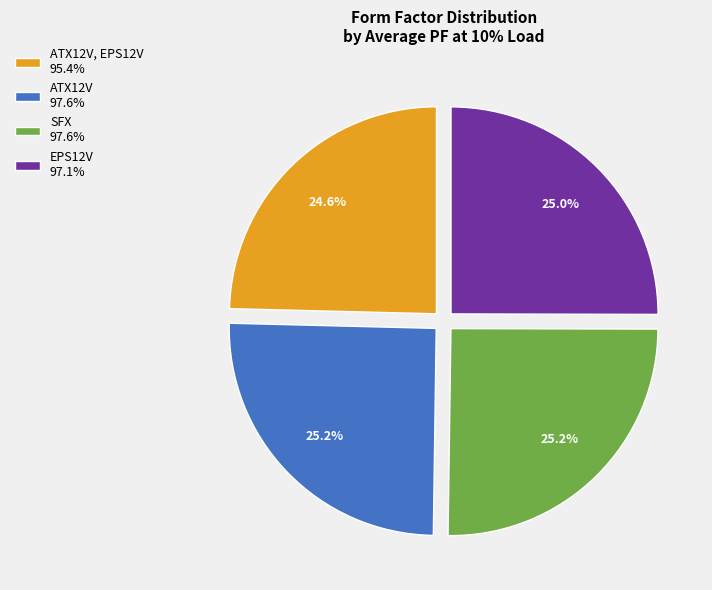

Does ATX12V, EPS12V 95.4% account for over 50% of the chart?

No